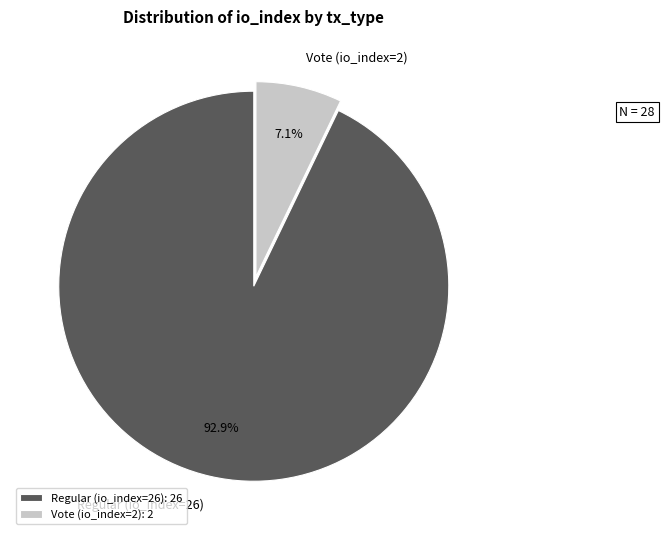

Is the sum of Vote (io_index=2) and Regular (io_index=26) greater than half?

Yes